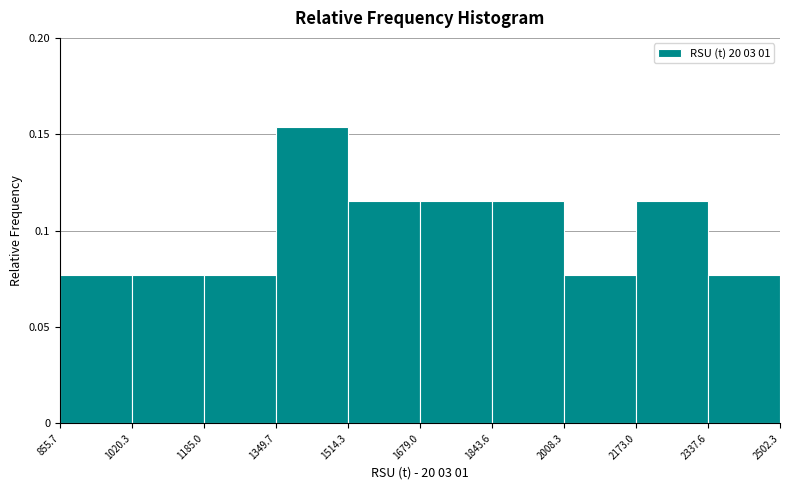

Reading left to right, list every bar in this chart as the range it spans on the x-axis followed by its height. The values are not printed on the chart, so give them approximately, as read against the axis.

855.7 to 1020.3: 0.075
1020.3 to 1185.0: 0.075
1185.0 to 1349.7: 0.075
1349.7 to 1514.3: 0.155
1514.3 to 1679.0: 0.115
1679.0 to 1843.6: 0.115
1843.6 to 2008.3: 0.115
2008.3 to 2173.0: 0.075
2173.0 to 2337.6: 0.115
2337.6 to 2502.3: 0.075